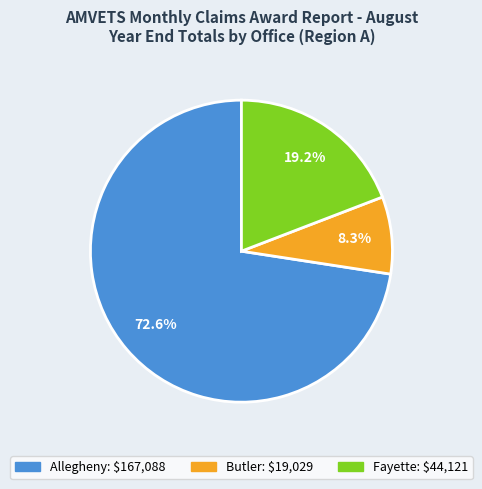

Rank the categories by value from highest to lowest.

Allegheny, Fayette, Butler